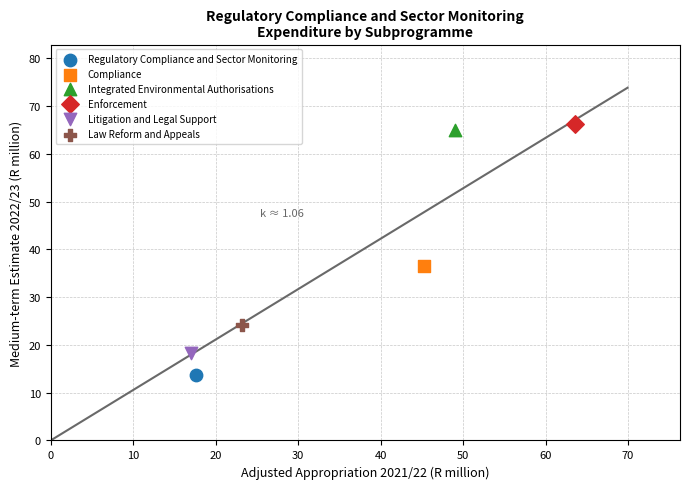

What are all the series names shown in the legend?

Regulatory Compliance and Sector Monitoring, Compliance, Integrated Environmental Authorisations, Enforcement, Litigation and Legal Support, Law Reform and Appeals